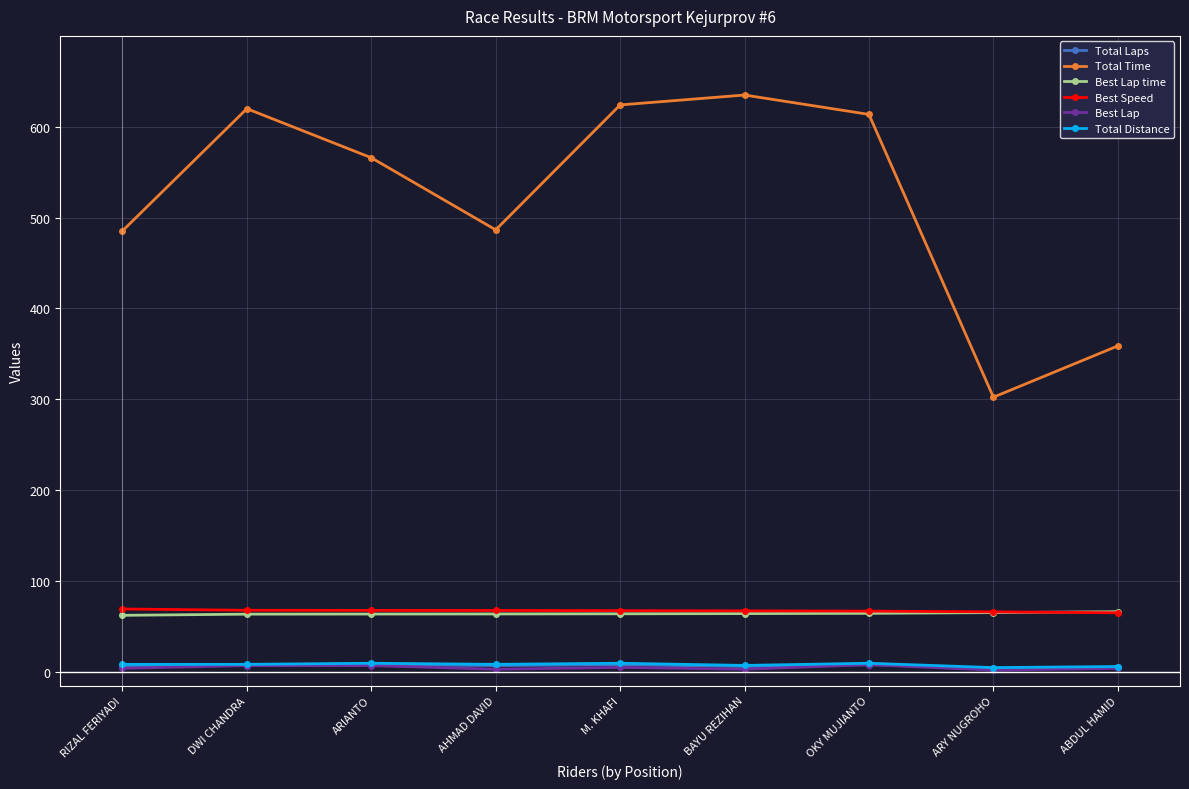

Which series changed the most between ARIANTO and ARY NUGROHO?

Total Time